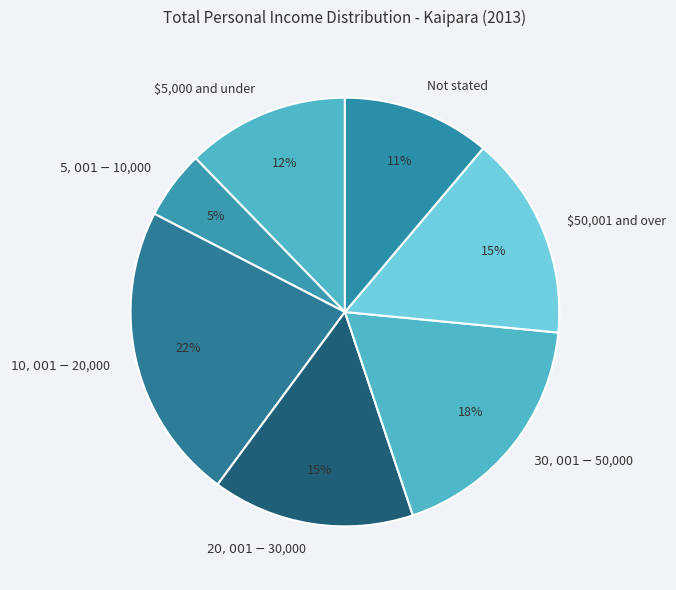

To the nearest percent, what is the difference between the largest and smallest slice percentages?

17%